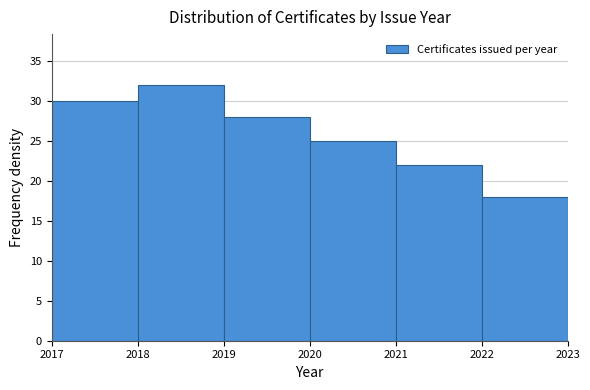

How tall is the bar that spans 2022 to 2023 on the x-axis? The values are not printed on the chart, so give them approximately, as read against the axis.

18